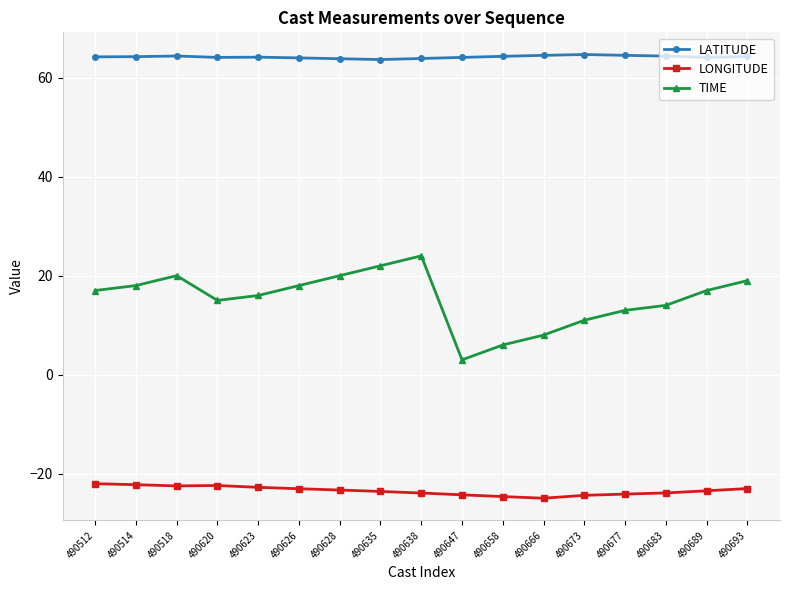

Which series has the largest total across all categories?

LATITUDE